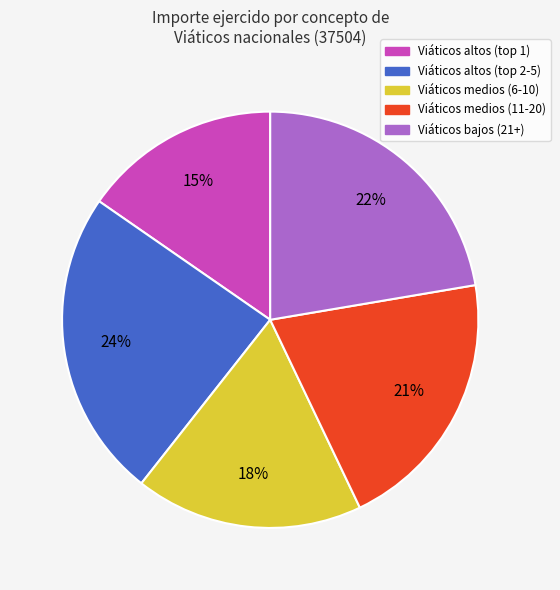

To the nearest percent, what is the difference between the largest and smallest slice percentages?

9%